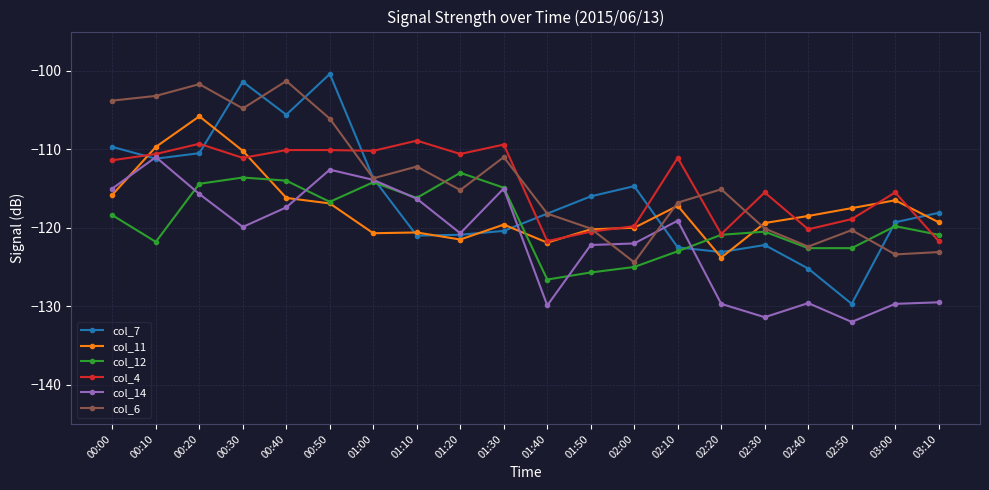

What is the difference between the maximum and second lowest values in the col_12 series?

12.7